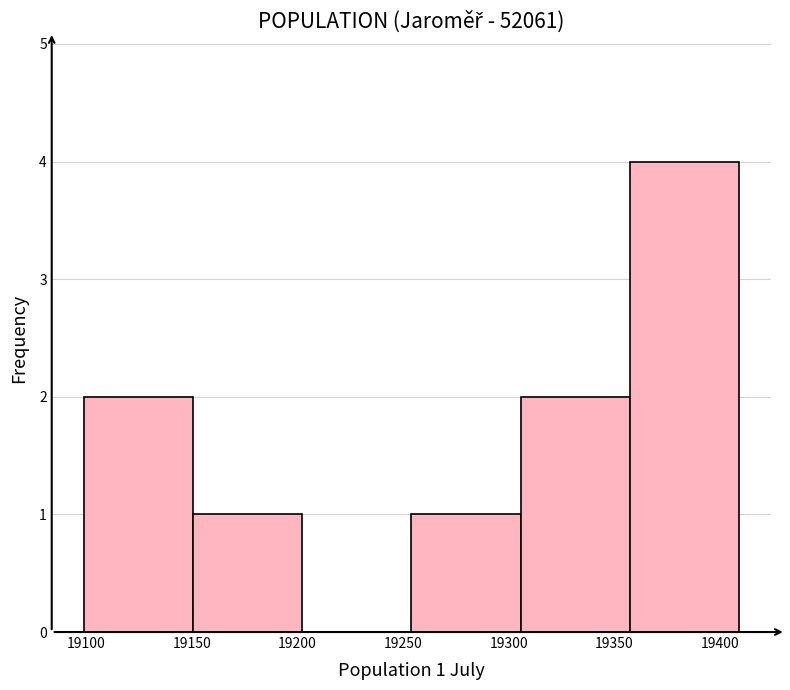

Which range on the x-axis has the tallest bar?

19355 to 19410